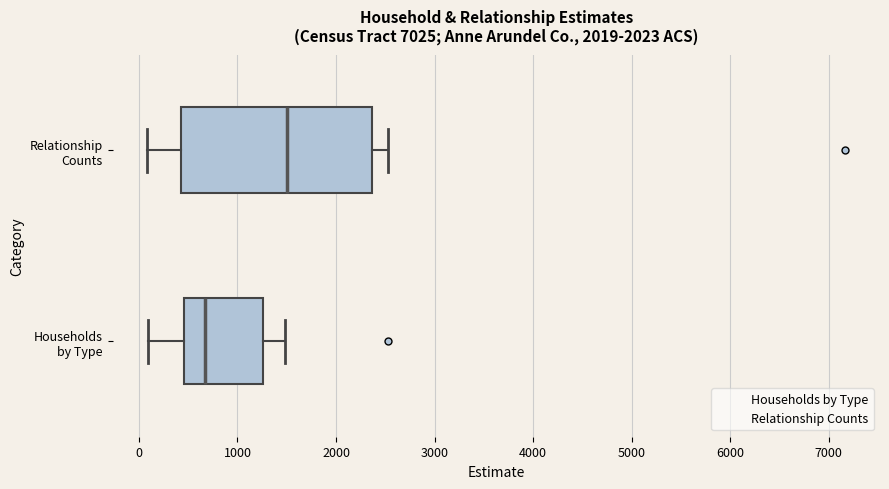

Which box has the furthest to the left median line?

Households by Type